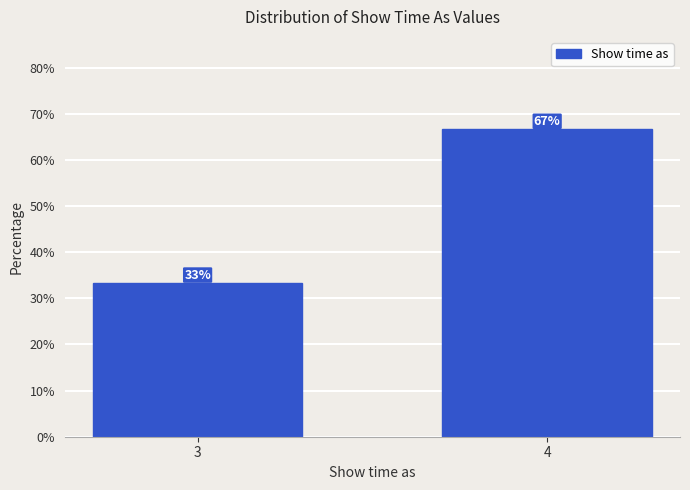

List the labels in order of value, largest first.

4, 3